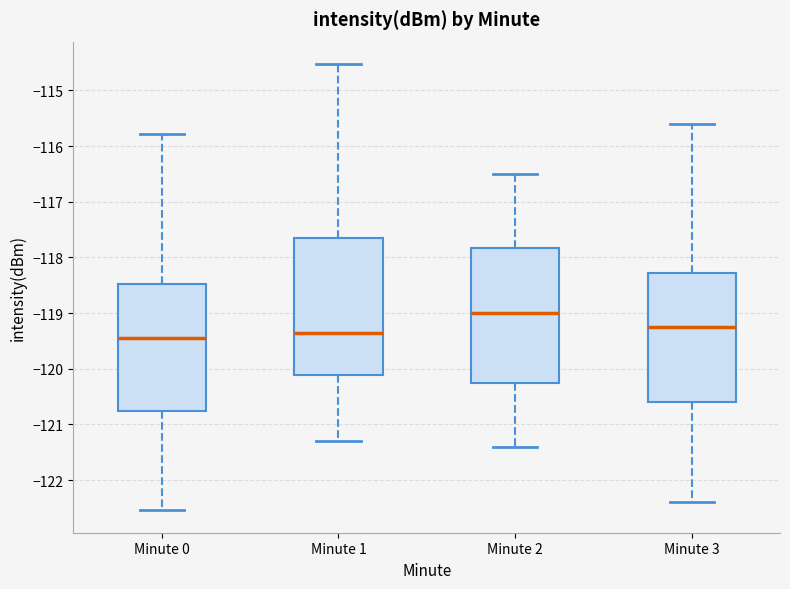

Where is the upper edge of the box for Minute 2 on the y-axis? The values are not printed on the chart, so give them approximately, as read against the axis.

-117.8